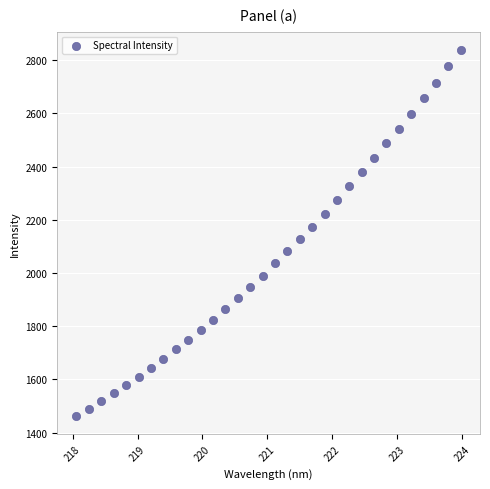

What is the range of X values (max minus min)?

5.9